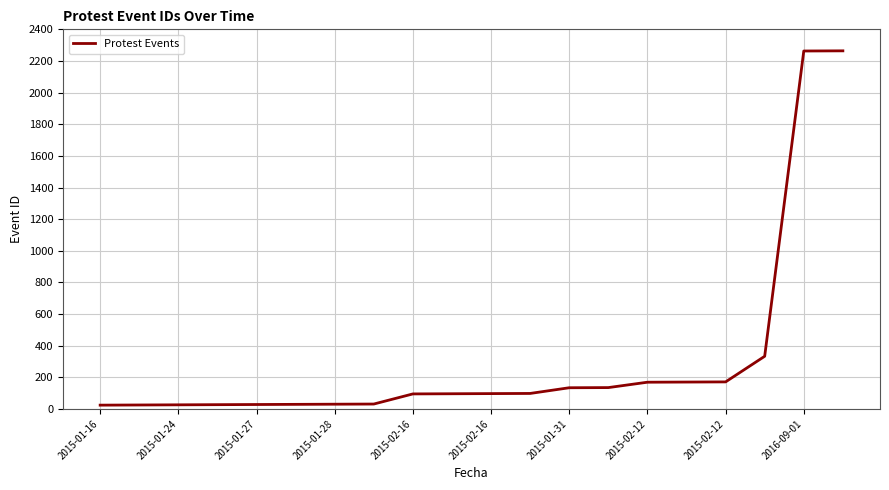

What is the maximum value shown in the chart?

2264